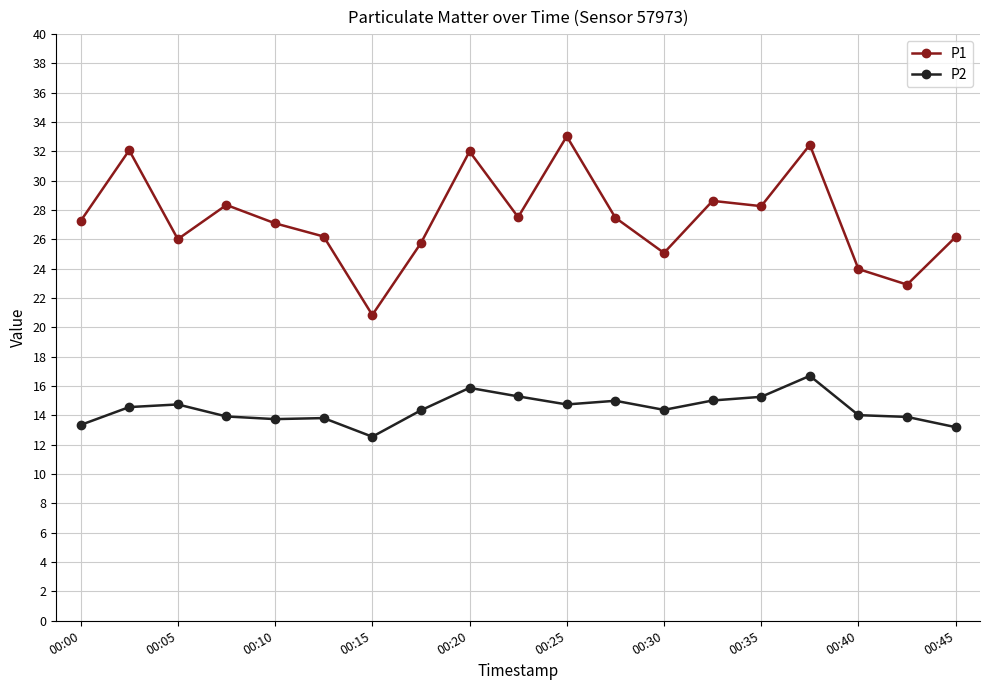

Which series has the widest spread of values?

P1